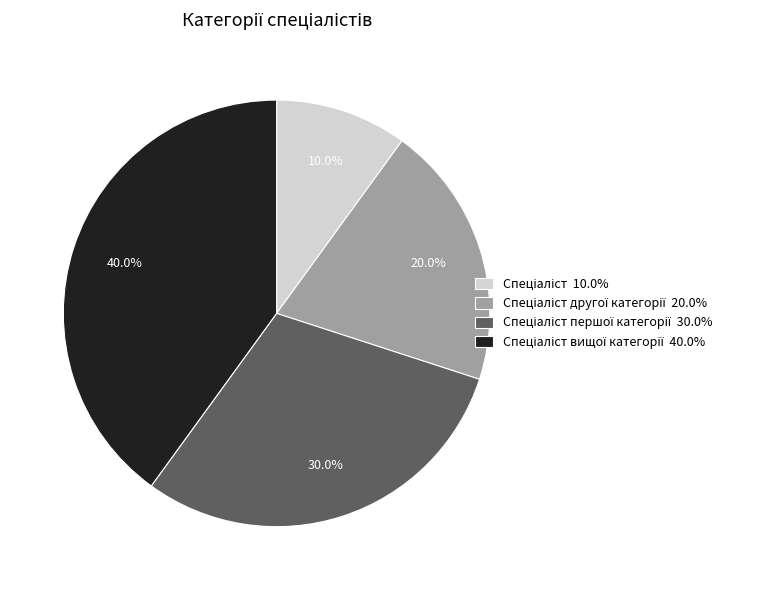

To the nearest percent, what is the average slice percentage?

25%